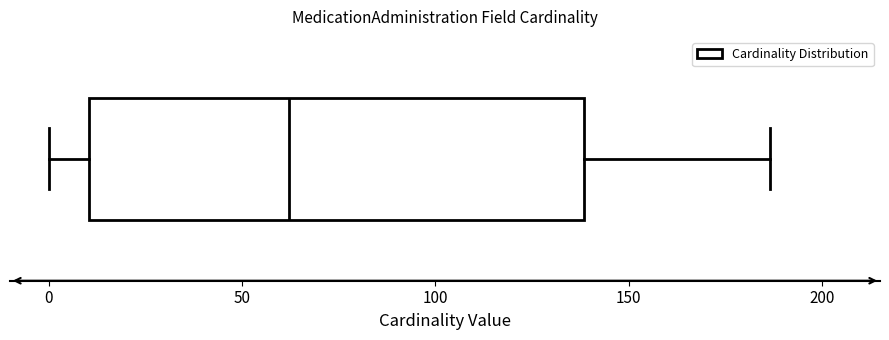

Transcribe this box plot: give where the median line is, the range the box spans, and where the two whiskers end, as read against the x-axis. The values are not printed on the chart, so give them approximately, as read against the axis.

median 60, box 10 to 140, whiskers 0 to 185